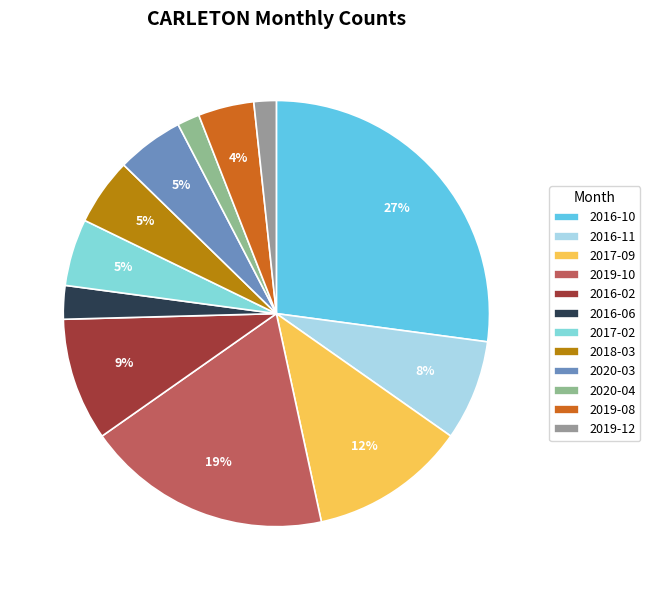

Which slice is the smallest?

2020-04